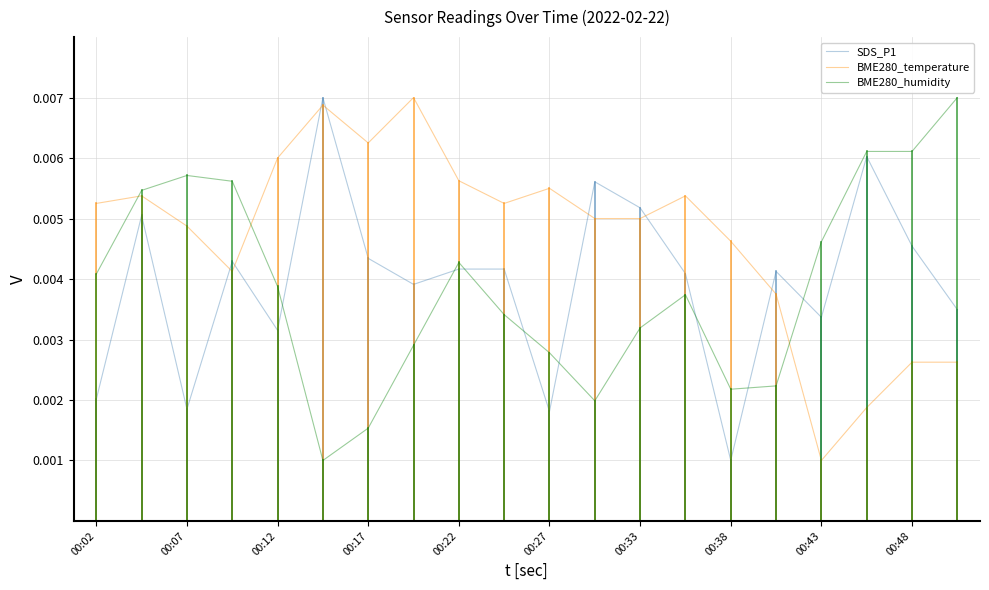

How many times do SDS_P1 and BME280_humidity cross each other?

8